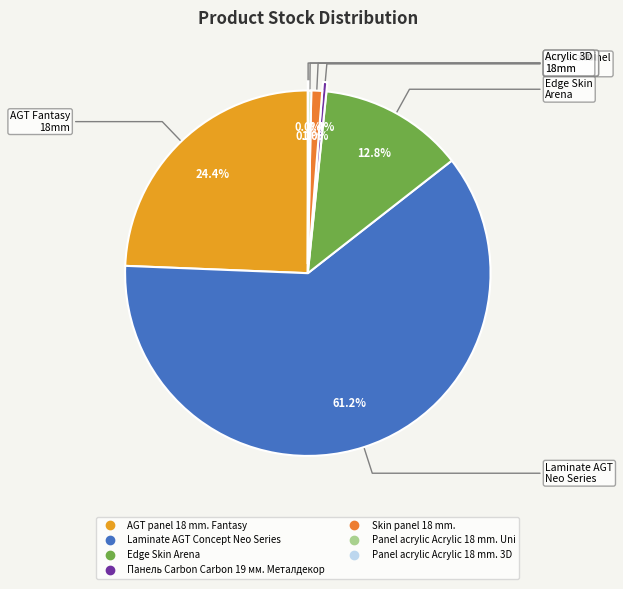

What percentage is the Laminate AGT Concept Neo Series slice, to the nearest percent?

61%